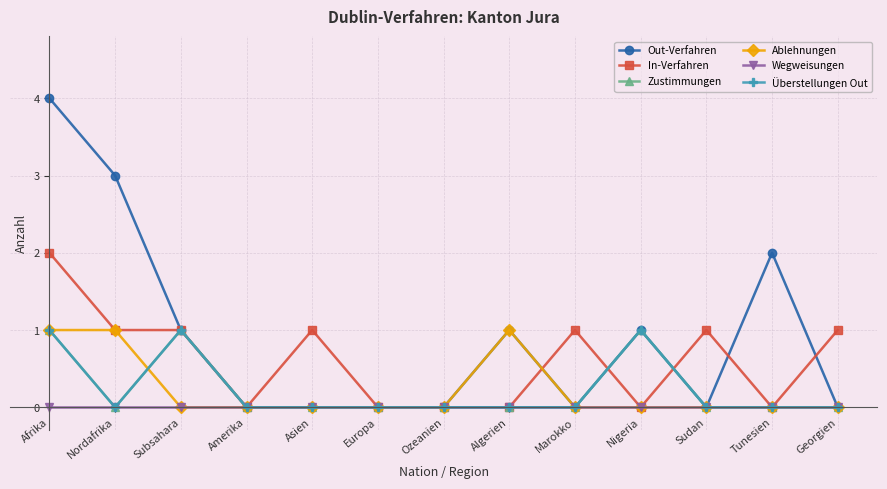

How many interior local peaks does the Überstellungen Out series have?

2